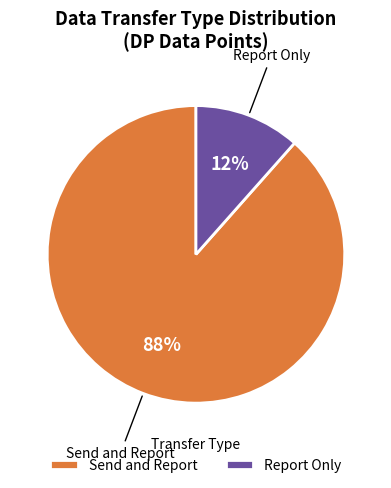

Which slice is the largest?

Send and Report